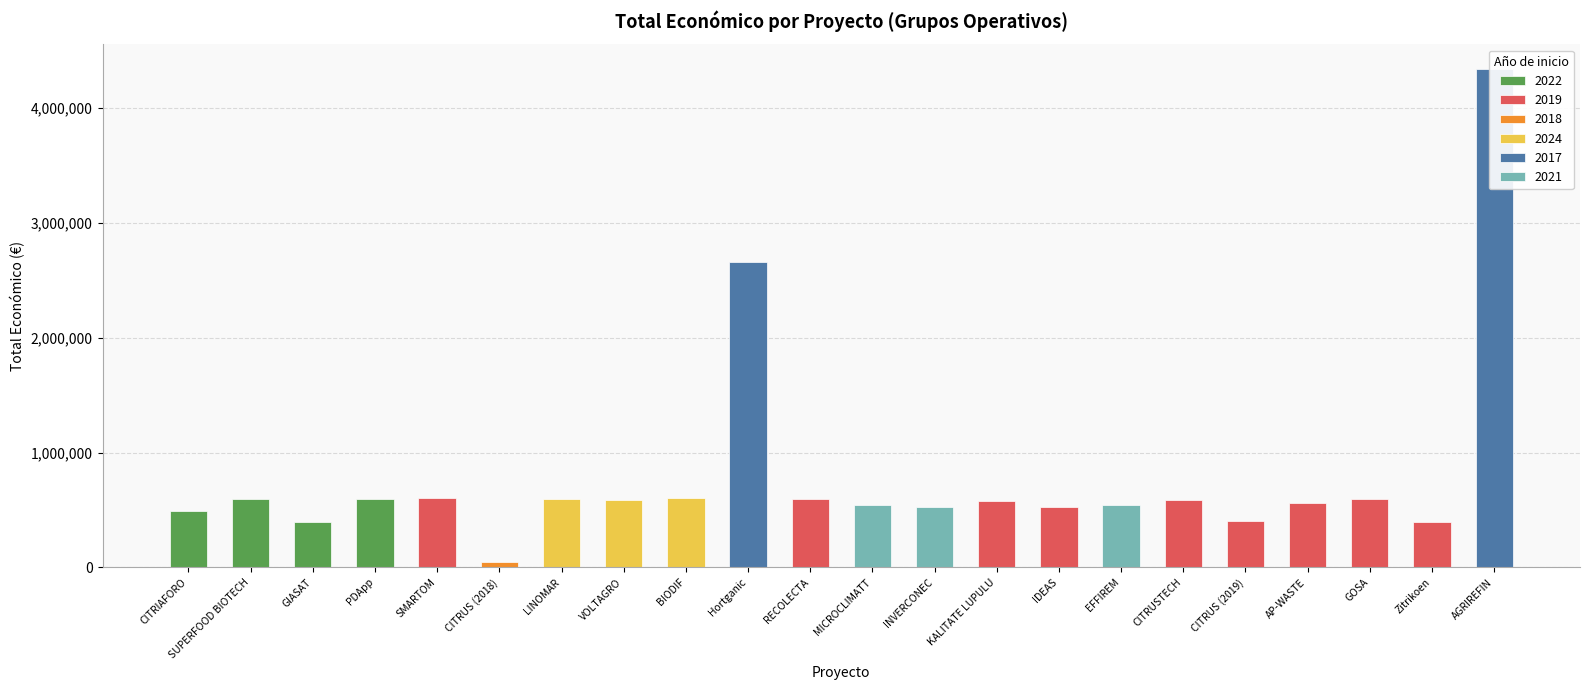

Reading left to right, list all the values displayed in this chart.

CITRIAFORO=489345	SUPERFOOD BIOTECH=593713	GIASAT=395340	PDApp=599480	SMARTOM=599962	CITRUS (2018)=46300	LINOMAR=595173	VOLTAGRO=585460	BIODIF=599927	Hortganic=2657263	RECOLECTA=593991	MICROCLIMATT=543365	INVERCONEC=529724	KALITATE LUPULU=577576	IDEAS=527902	EFFIREM=542198	CITRUSTECH=587734	CITRUS (2019)=400025	AP-WASTE=558011	GOSA=597896	Zitrikoen=393300	AGRIREFIN=4337624